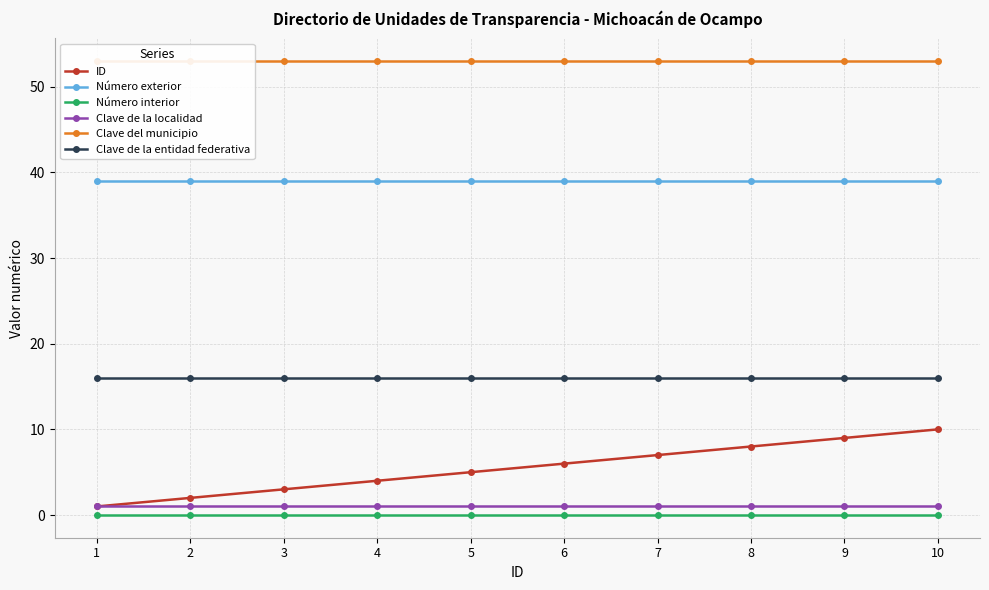

Which has a higher value, 10 or 8?

10